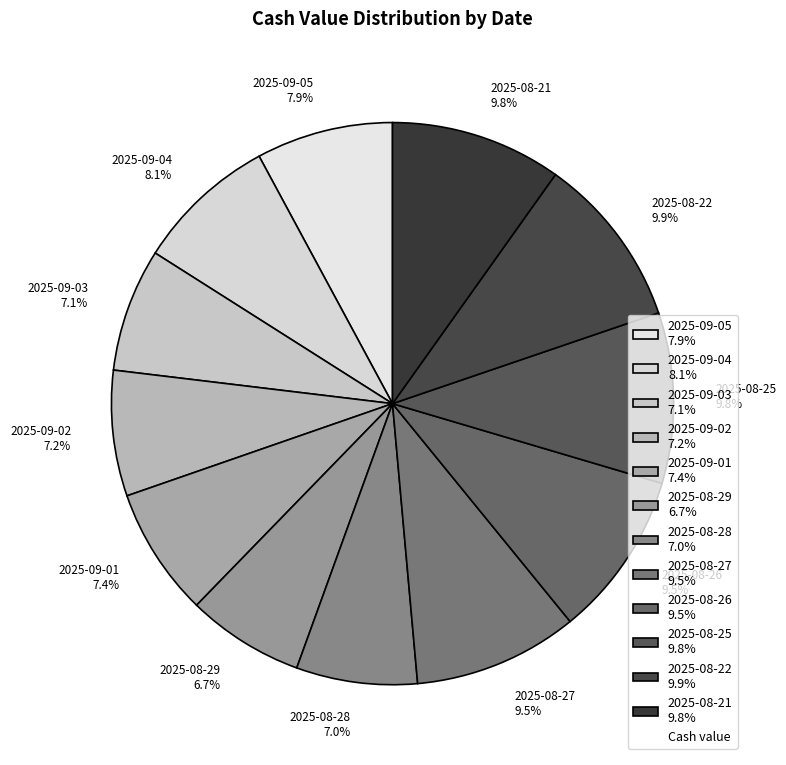

The 2025-08-27 slice represents 2% of the pie. True or false?

False